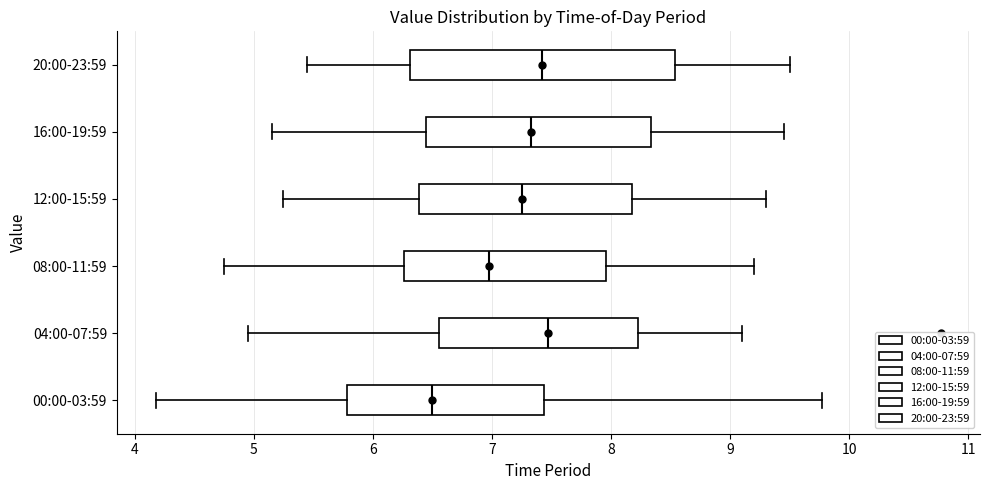

Reading bottom to top, read every box against the x-axis: the position of its median line, the range the box covers, and the ends of its whiskers. The values are not printed on the chart, so give them approximately, as read against the axis.

00:00-03:59: median 6.5, box 5.8 to 7.4, whiskers 4.2 to 9.8
04:00-07:59: median 7.5, box 6.6 to 8.2, whiskers 5.0 to 9.1
08:00-11:59: median 7.0, box 6.3 to 8.0, whiskers 4.8 to 9.2
12:00-15:59: median 7.3, box 6.4 to 8.2, whiskers 5.3 to 9.3
16:00-19:59: median 7.3, box 6.5 to 8.3, whiskers 5.2 to 9.5
20:00-23:59: median 7.4, box 6.3 to 8.5, whiskers 5.5 to 9.5